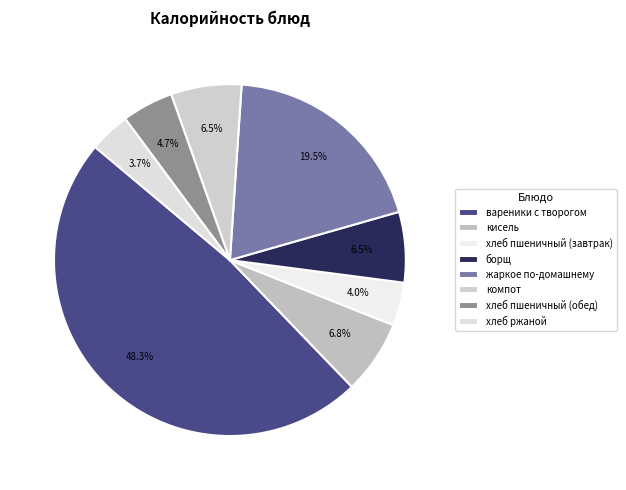

Count the number of slices in the pie.

8